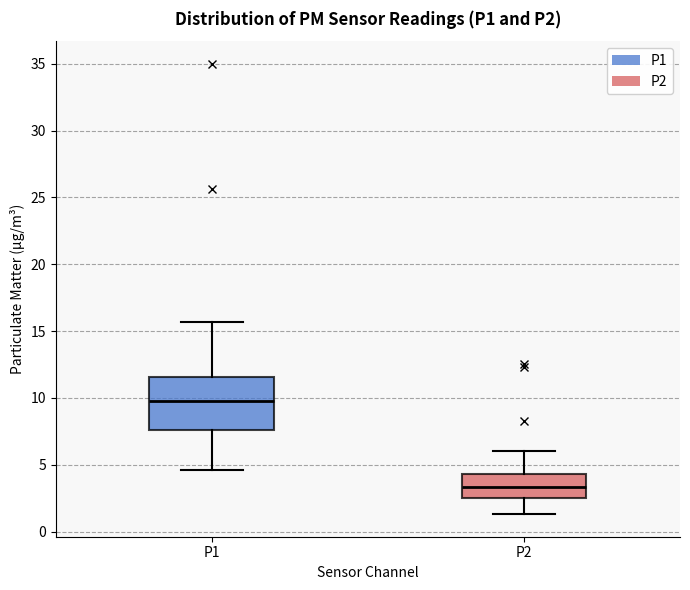

Which box has the highest median line?

P1